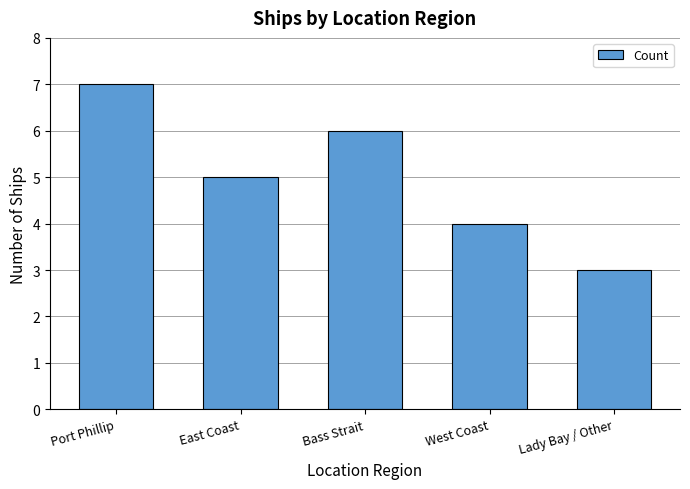

What is the greatest value displayed?

7